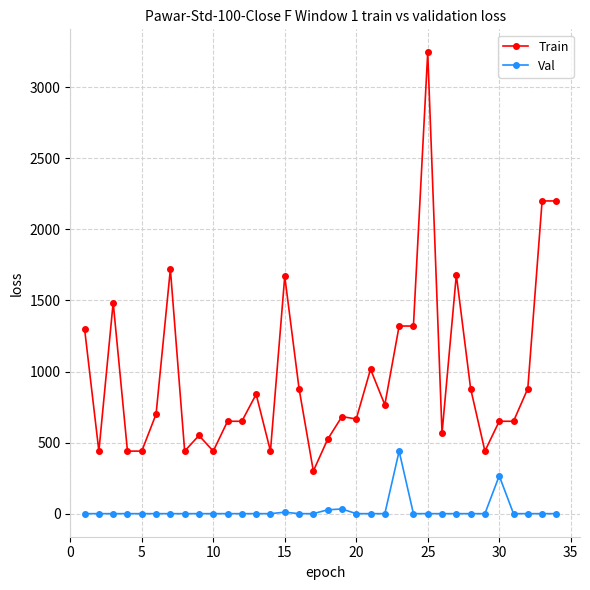

True or false: Train has more than 0 interior local peaks.

True